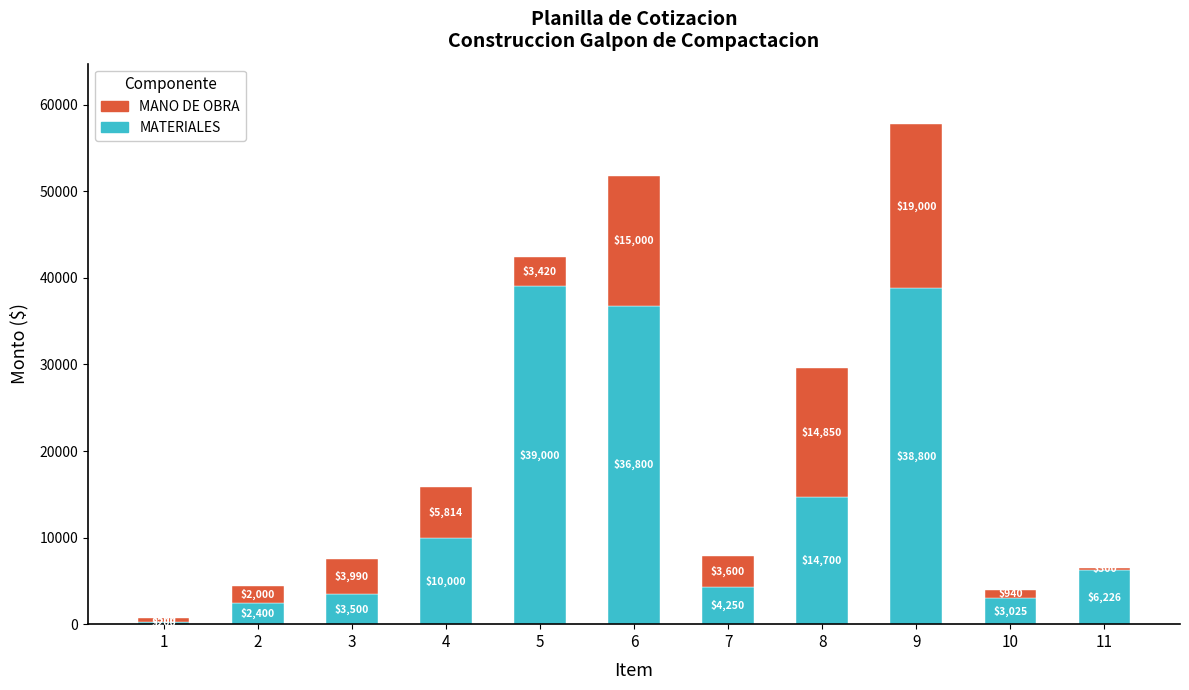

Rank the categories by MATERIALES value from lowest to highest.

1, 2, 10, 3, 7, 11, 4, 8, 6, 9, 5